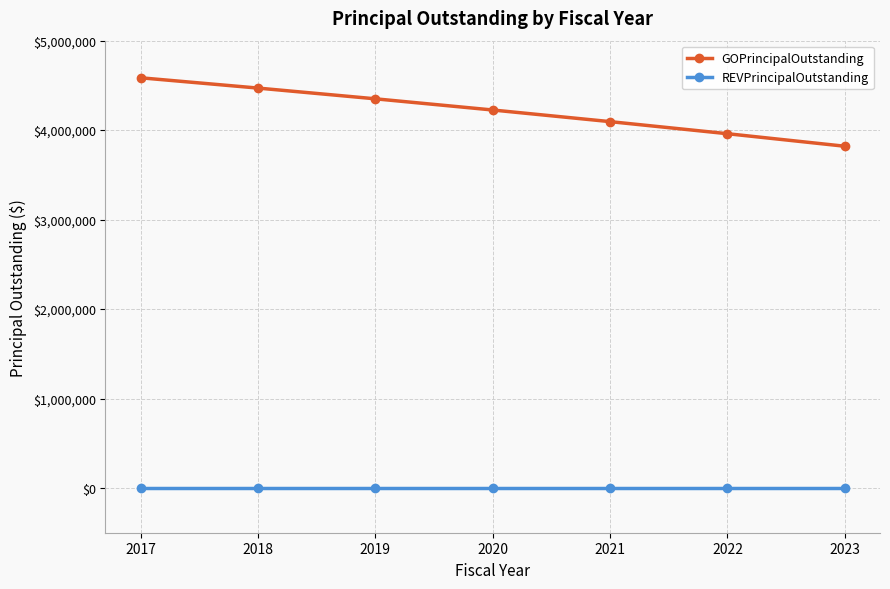

List the series in order of their peak value, highest first.

GOPrincipalOutstanding, REVPrincipalOutstanding